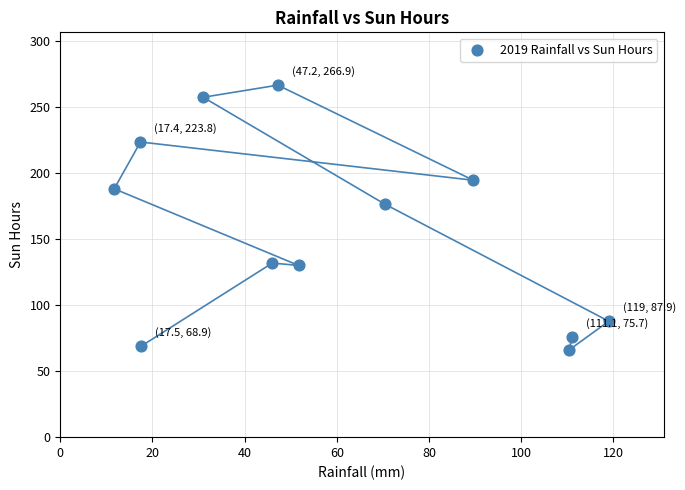

What Y value in the scatter plot is closest to 166?

176.7